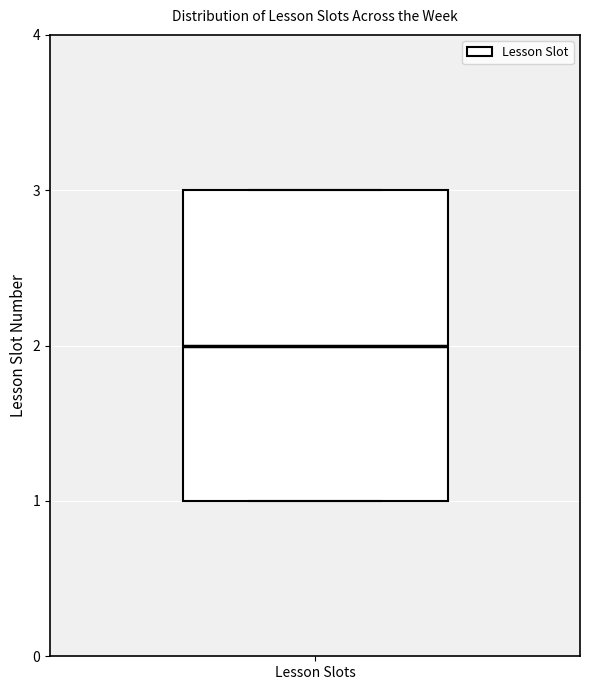

Where does the median line of the box for Lesson Slots sit on the y-axis? The values are not printed on the chart, so give them approximately, as read against the axis.

2